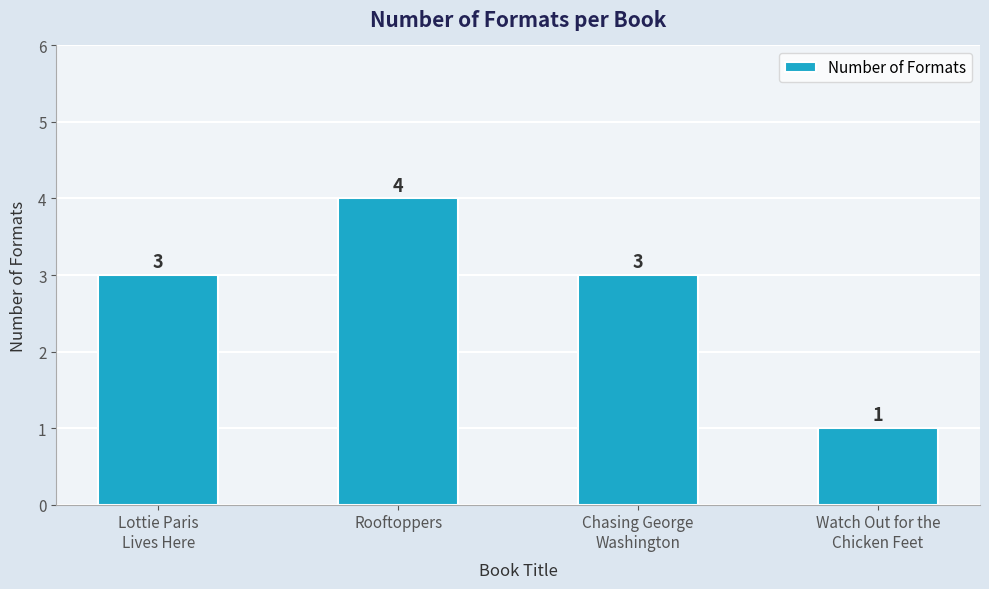

At which category does the chart reach its minimum across all series?

Watch Out for the
Chicken Feet